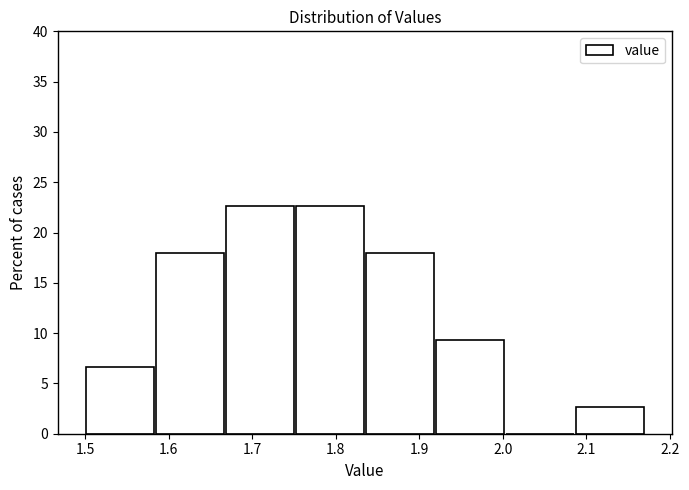

What is the height of the bar covering 1.58 to 1.67 on the x-axis? Neither the bar edges nor the heights are printed on the chart, so give them approximately, as read against the axes.

18.0